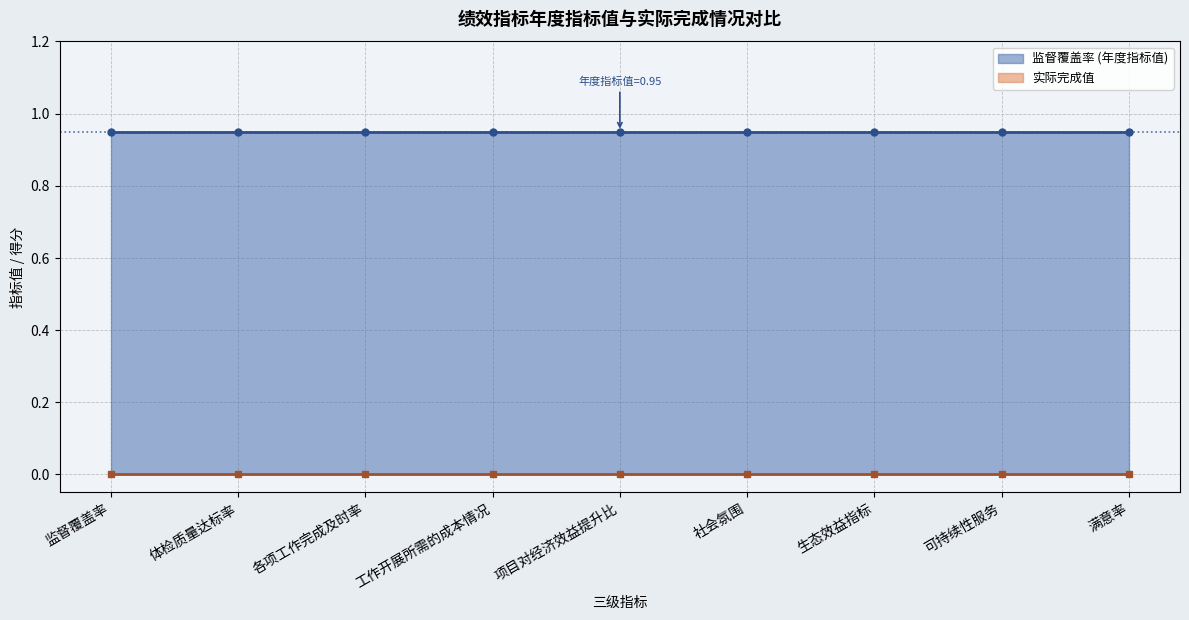

Reading left to right, extract all data points from this chart.

监督覆盖率: 监督覆盖率=0.9	体检质量达标率=0.9	各项工作完成及时率=0.9	工作开展所需的成本情况=0.9	项目对经济效益提升比=0.9	社会氛围=0.9	生态效益指标=0.9	可持续性服务=0.9	满意率=0.9
实际完成值: 监督覆盖率=0.0	体检质量达标率=0.0	各项工作完成及时率=0.0	工作开展所需的成本情况=0.0	项目对经济效益提升比=0.0	社会氛围=0.0	生态效益指标=0.0	可持续性服务=0.0	满意率=0.0